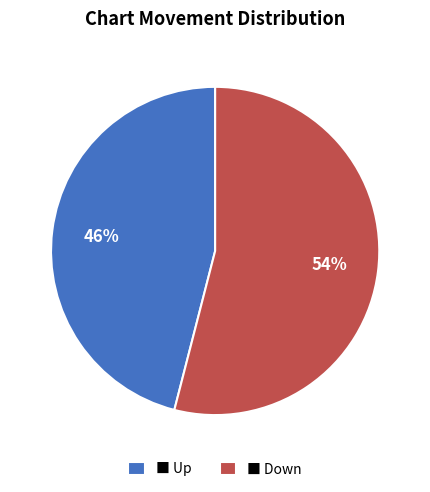

To the nearest percent, what percentage of the pie is ■ Up?

46%